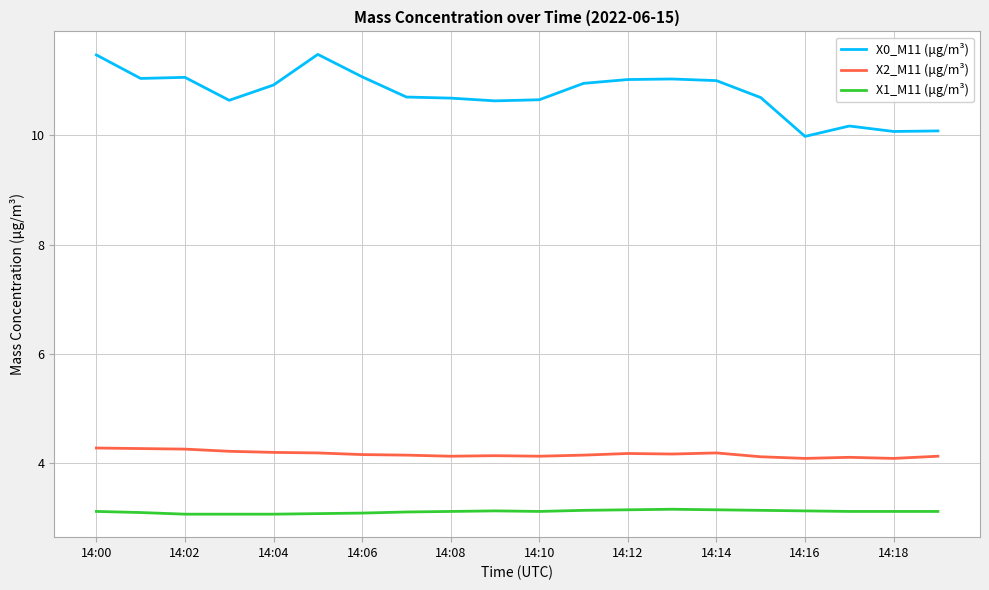

What are all the series names shown in the legend?

X0_M11 (μg/m³), X2_M11 (μg/m³), X1_M11 (μg/m³)